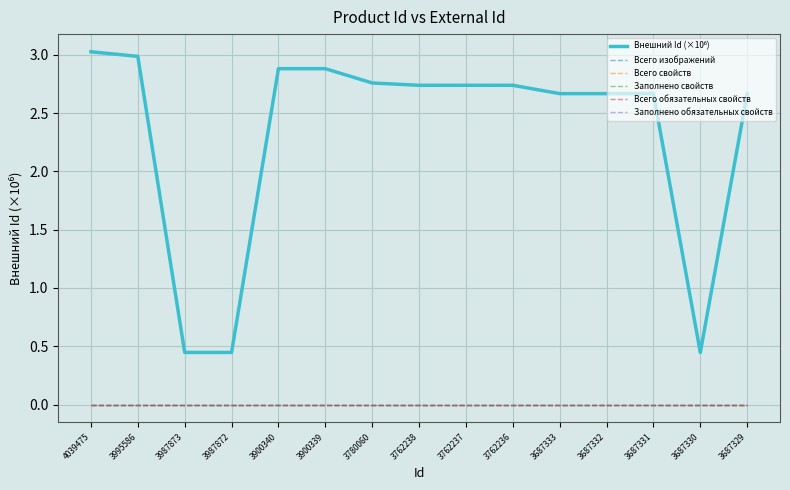

Does the chart have visible grid lines?

Yes